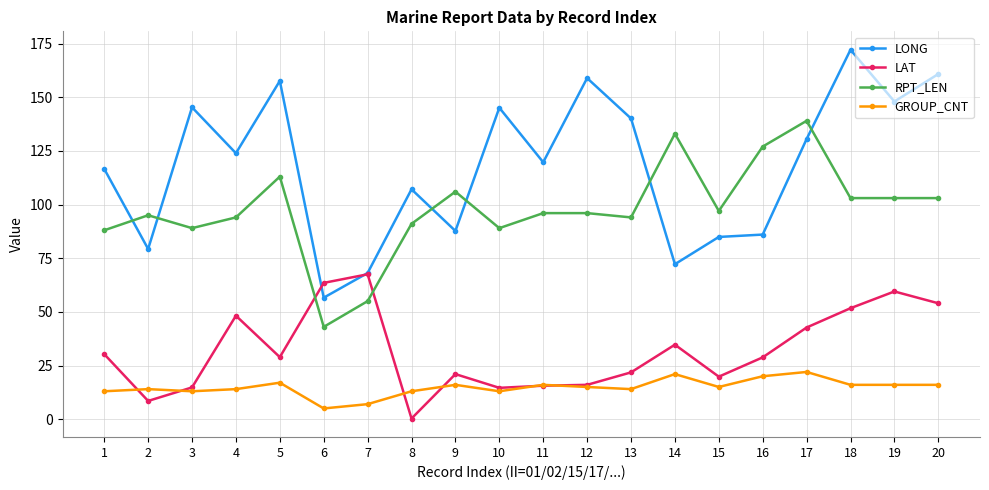

Which category has the highest value across all series?

18